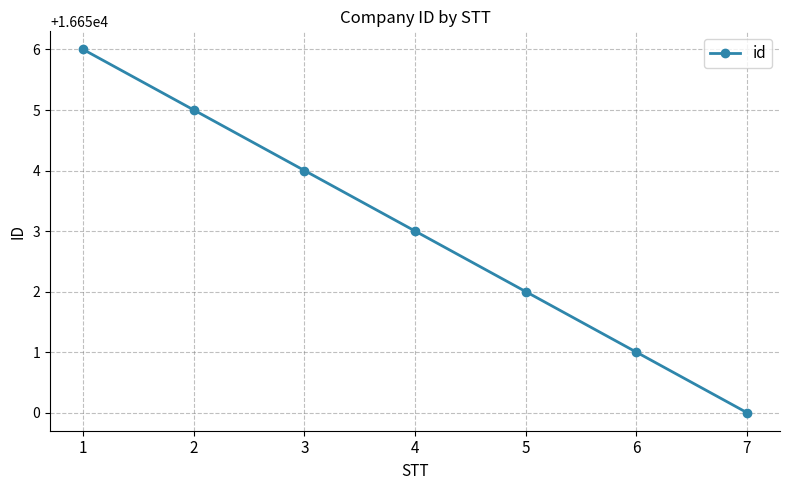

Is this an area chart (filled region under the line)?

No